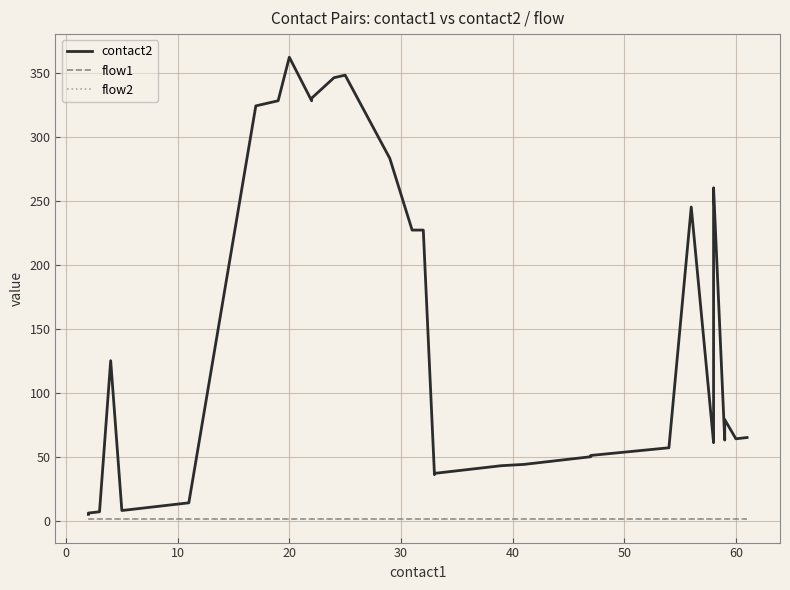

Count the number of data series in this chart.

3